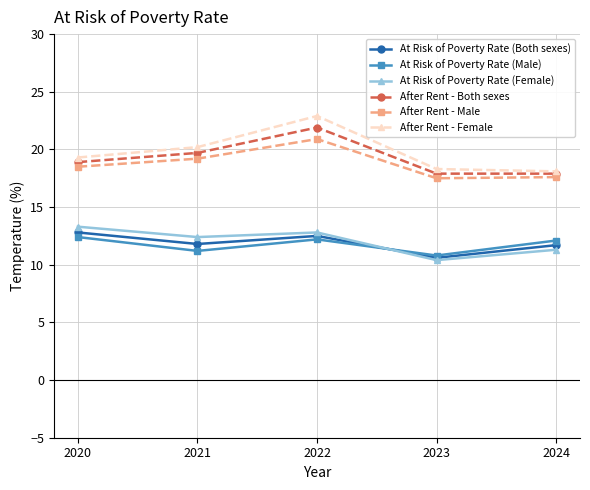

The After Rent - Male series shows 17.6 at 2024. True or false?

True